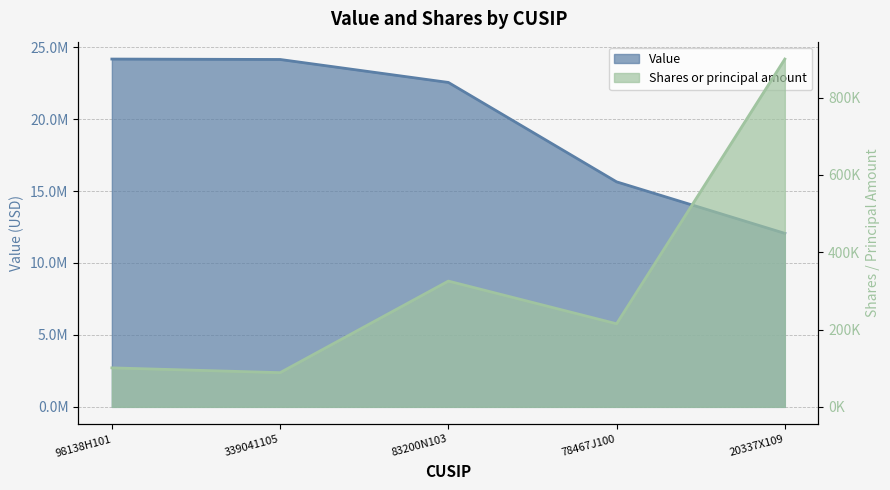

Is it true that Value equals 33883895 at 98138H101?

False